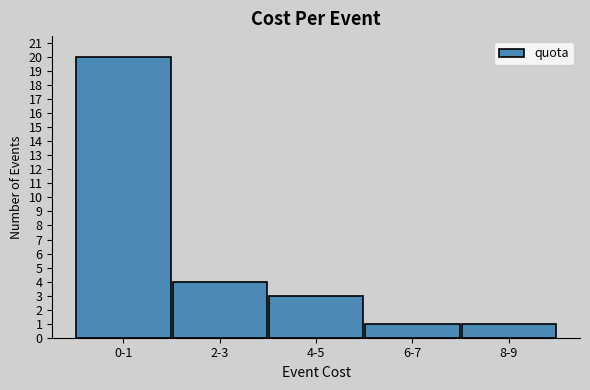

Reading left to right, extract all data points from this chart.

20	4	3	1	1